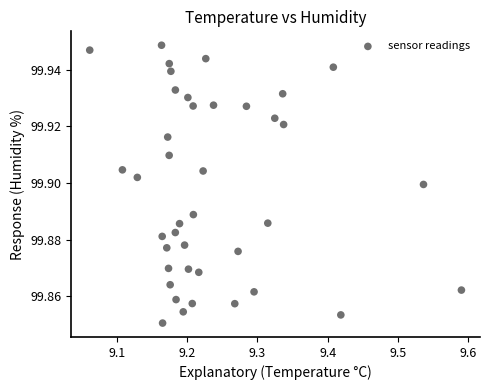

What is the range of X values (max minus min)?

0.5